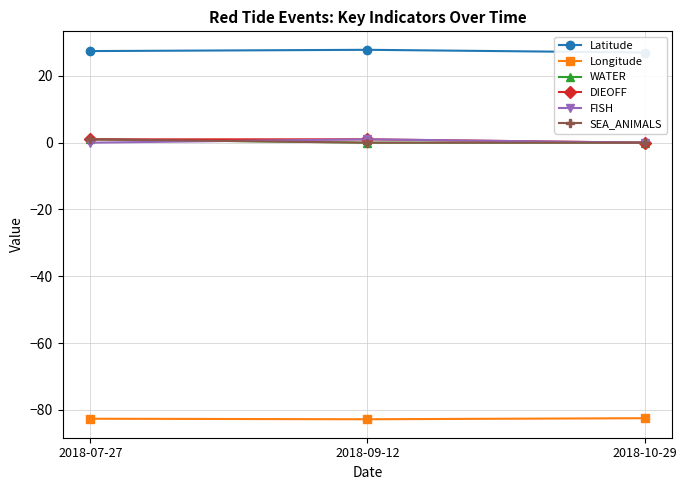

What is the sum of the SEA_ANIMALS values at 2018-10-29 and 2018-07-27?

1.0